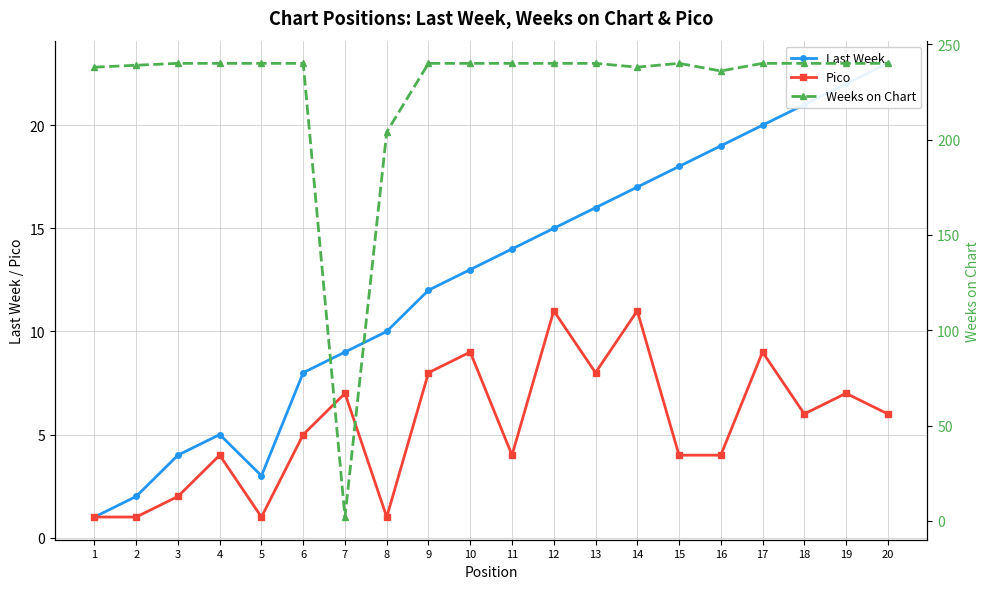

What is the difference between the second highest and second lowest values in the Last Week series?

20